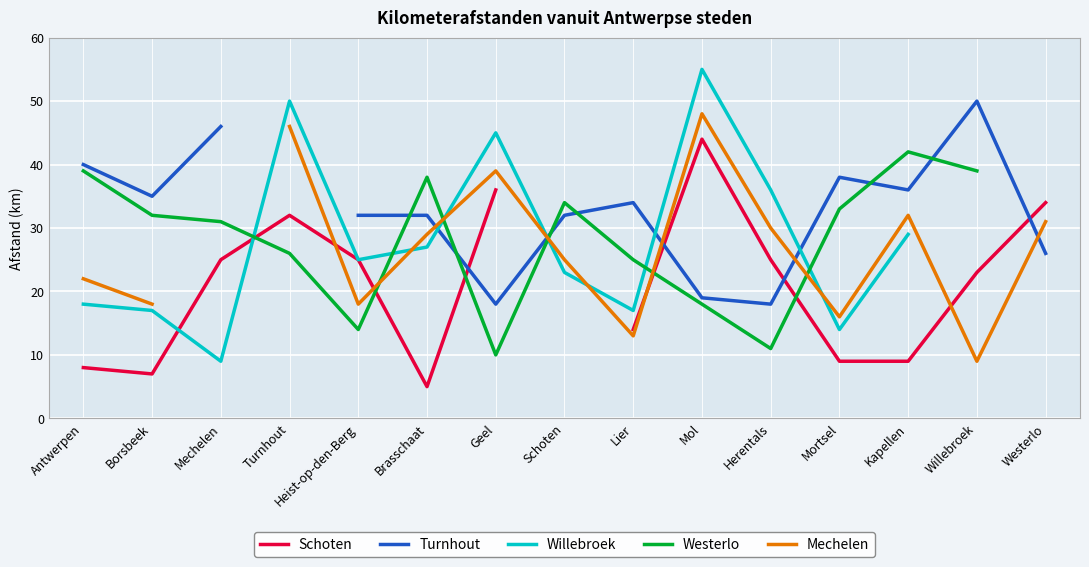

True or false: Westerlo and Willebroek cross at least once.

True